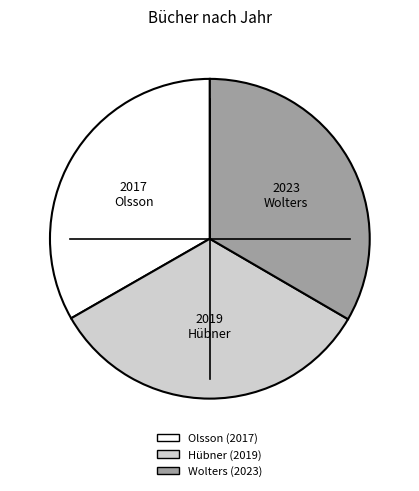

Is there a majority slice in this chart?

No